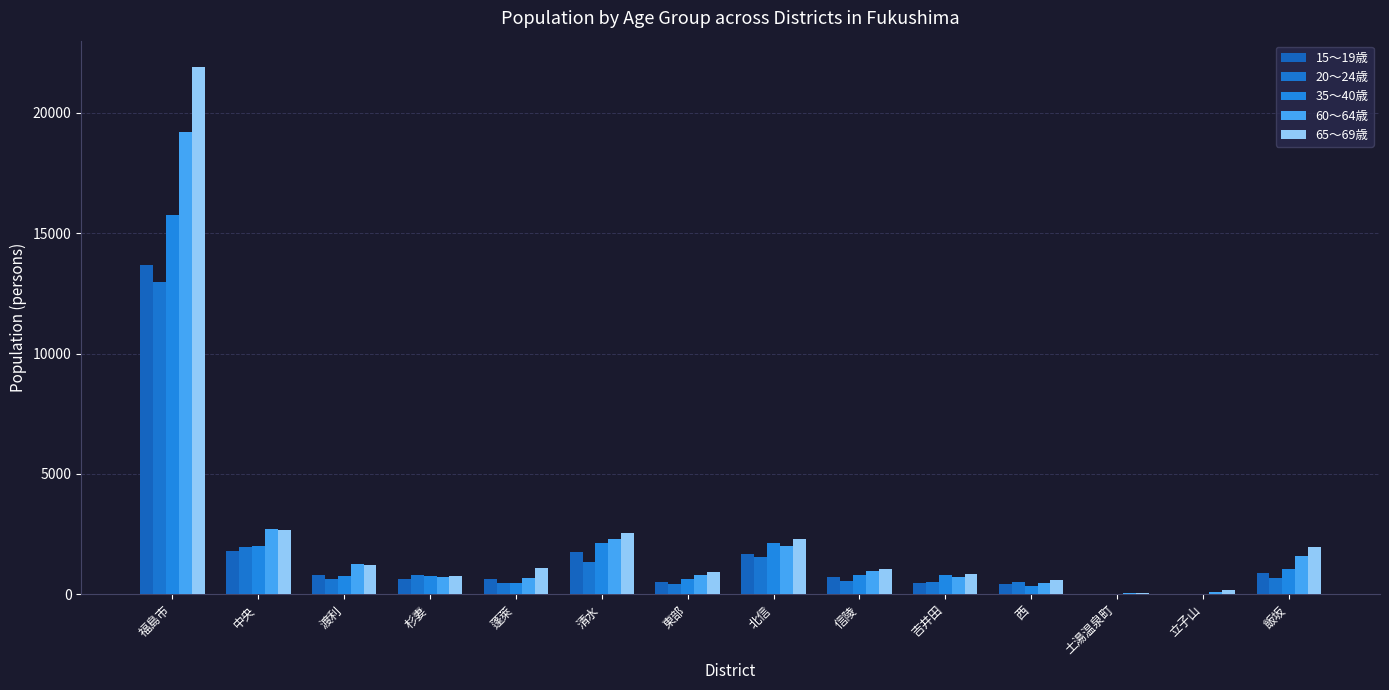

List the labels in order of 35～40歳 value, largest first.

福島市, 北信, 清水, 中央, 飯坂, 吉井田, 信陵, 渡利, 杉妻, 東部, 蓬萊, 西, 立子山, 土湯温泉町